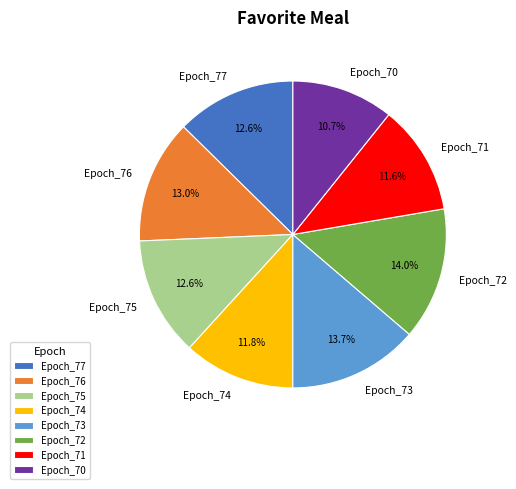

Between Epoch_77 and Epoch_74, which is larger?

Epoch_77